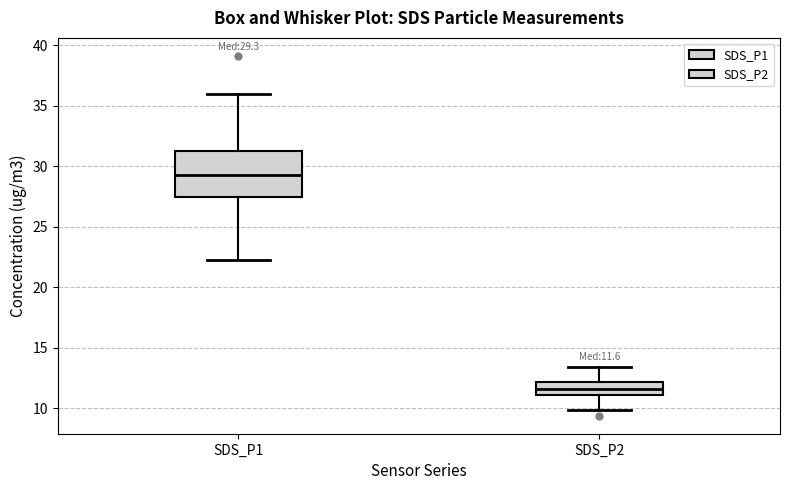

Which box is the tallest, from its lower edge to its upper edge?

SDS_P1